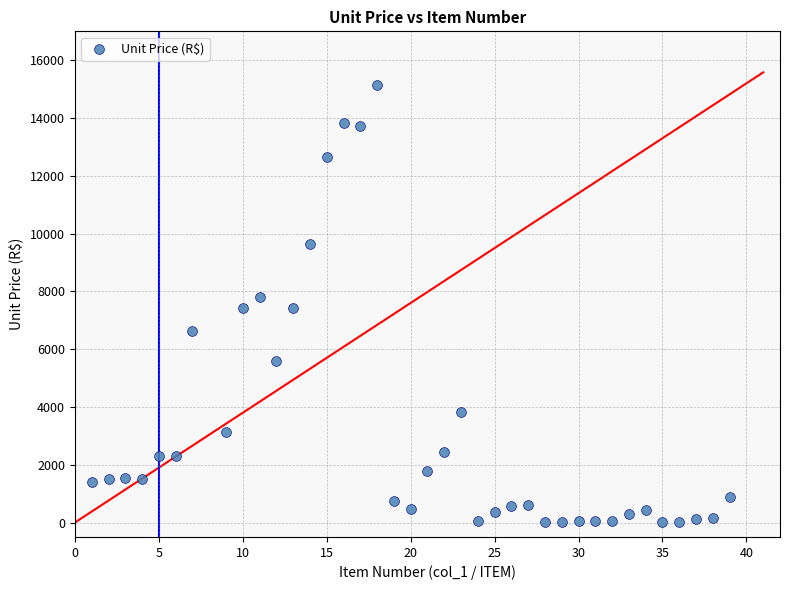

What is the range of Y values (max minus min)?

15107.5